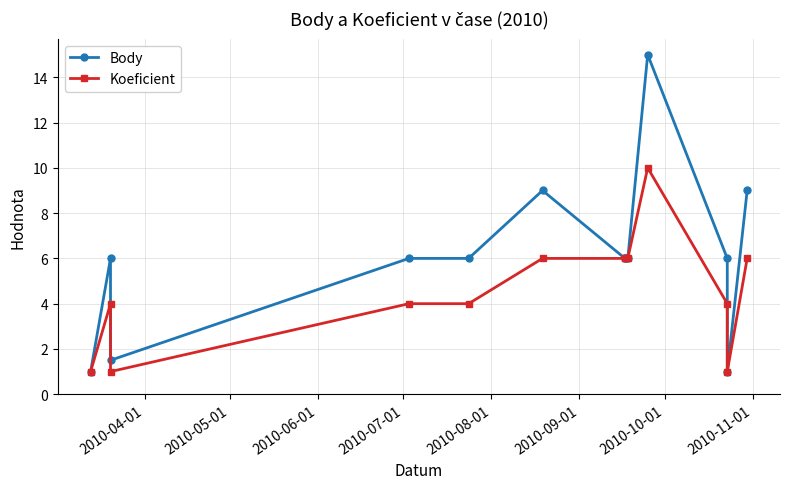

What is the spread (max minus min) of values at 2010-06-01?

0.5